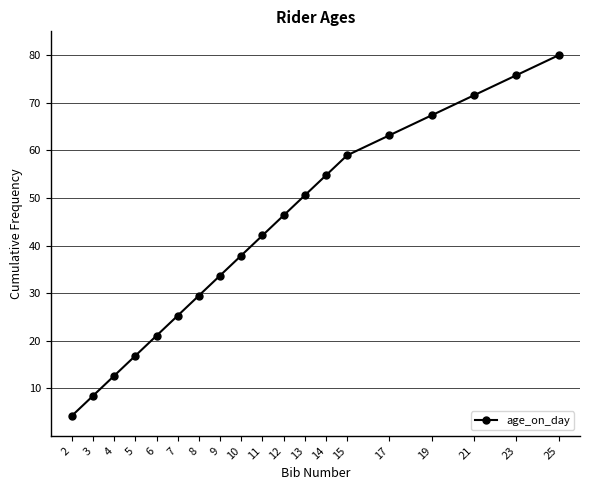

Where does the data first go above 42?

11